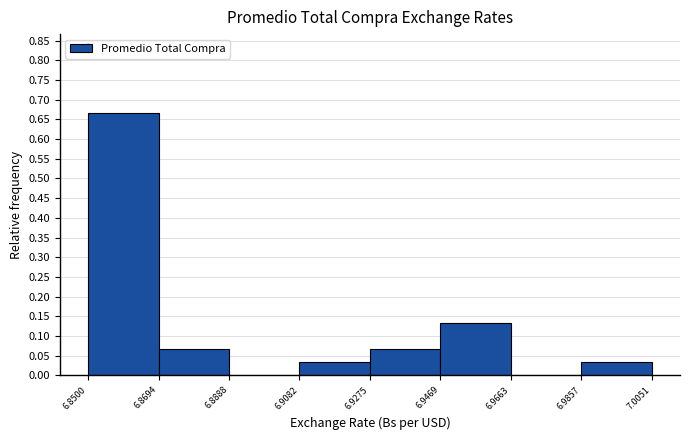

What is the height of the bar covering 6.9857 to 7.0051 on the x-axis? The values are not printed on the chart, so give them approximately, as read against the axis.

0.035